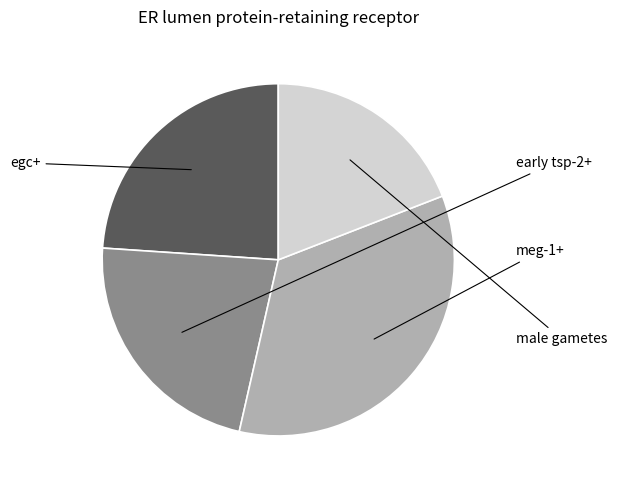

To the nearest percent, what percentage of the pie is early tsp-2+?

23%